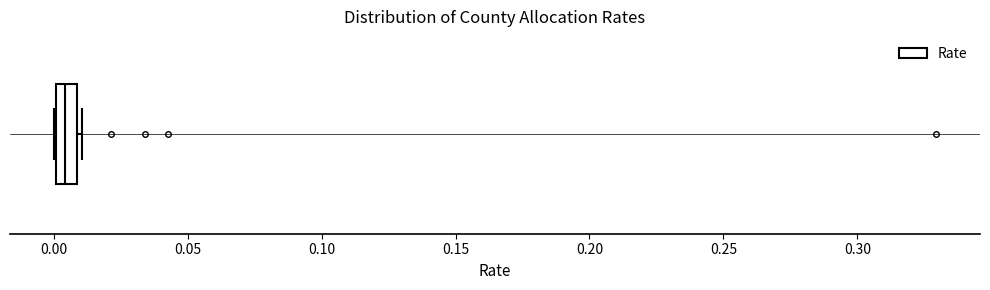

Where is the left edge of the box on the x-axis? The values are not printed on the chart, so give them approximately, as read against the axis.

0.000